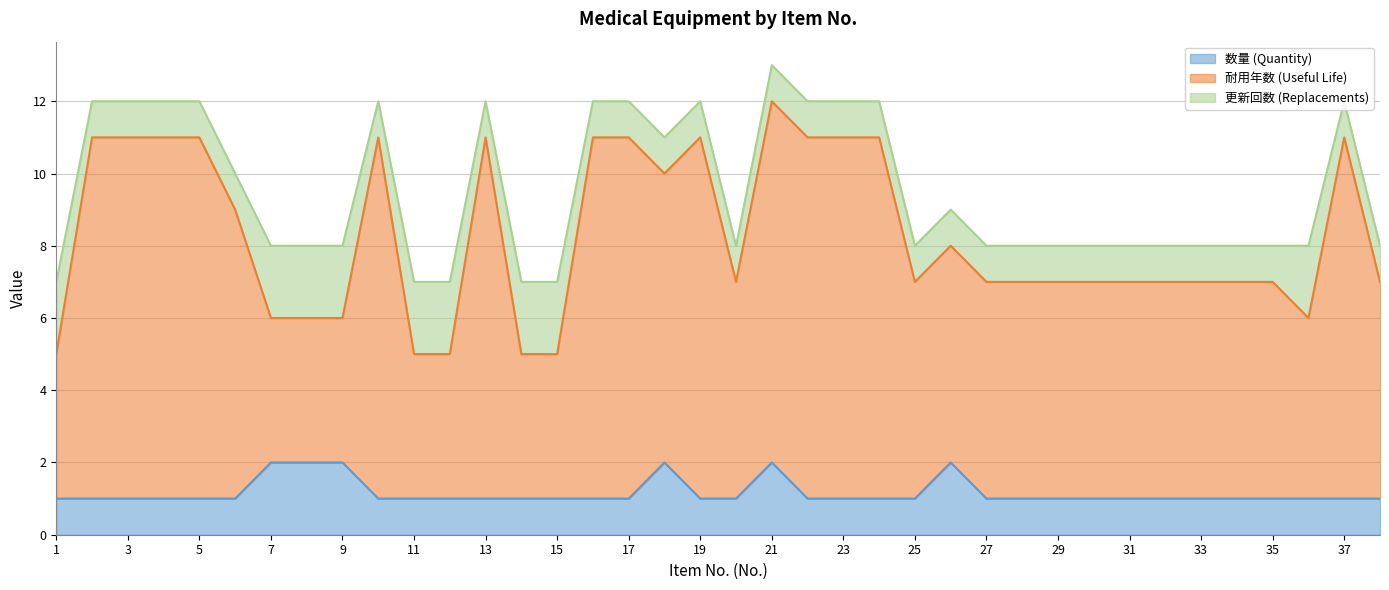

At which label does 耐用年数 (Useful Life) reach its minimum?

1